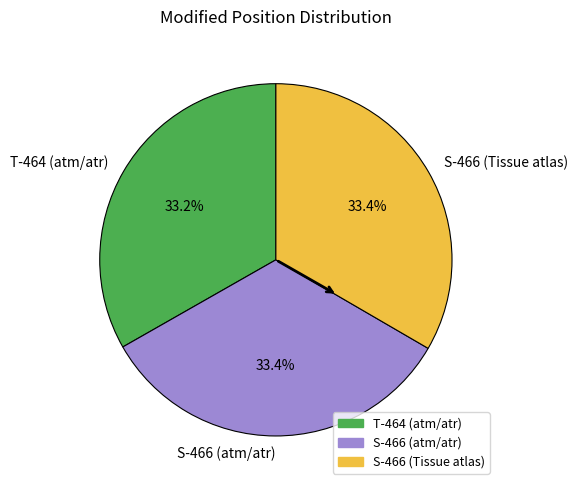

What is the ratio of the value at S-466 (Tissue atlas) to the value at S-466 (atm/atr)?

1.0